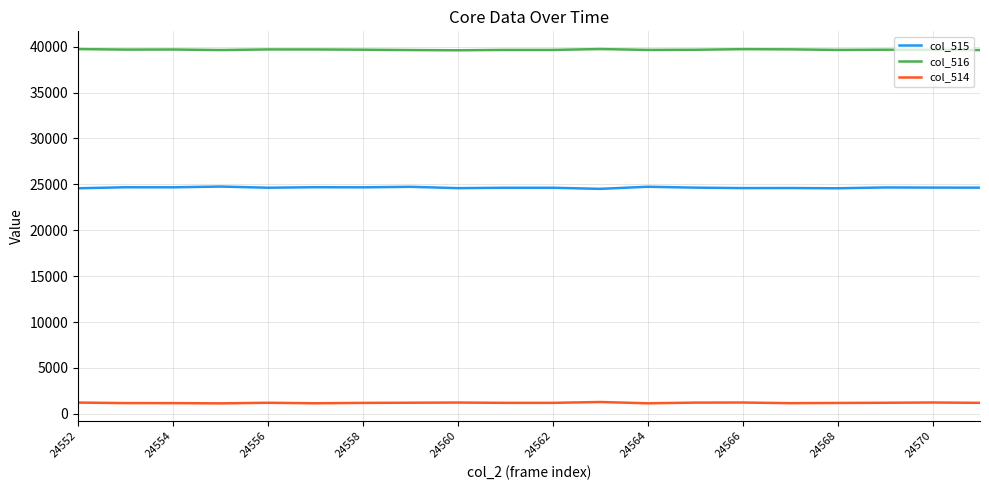

What is the maximum value for col_514?

1280